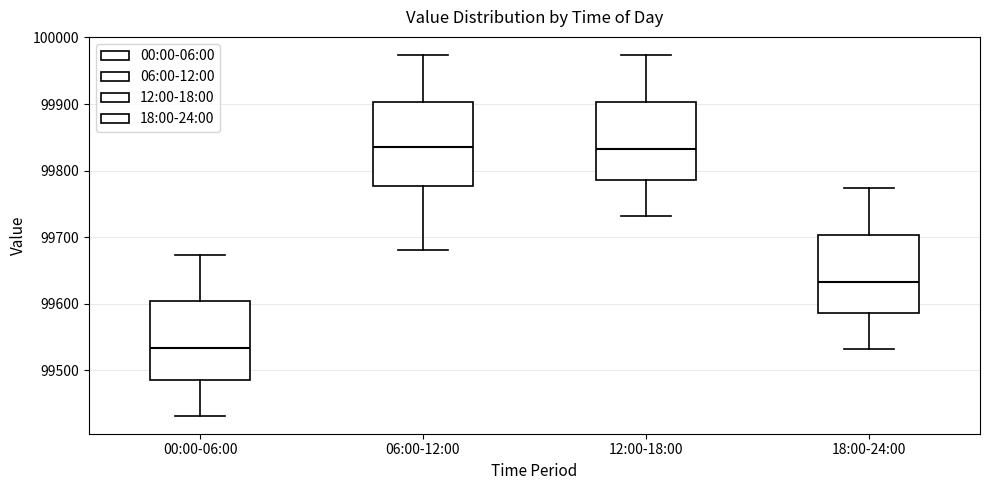

Which box's median line is the lowest?

00:00-06:00